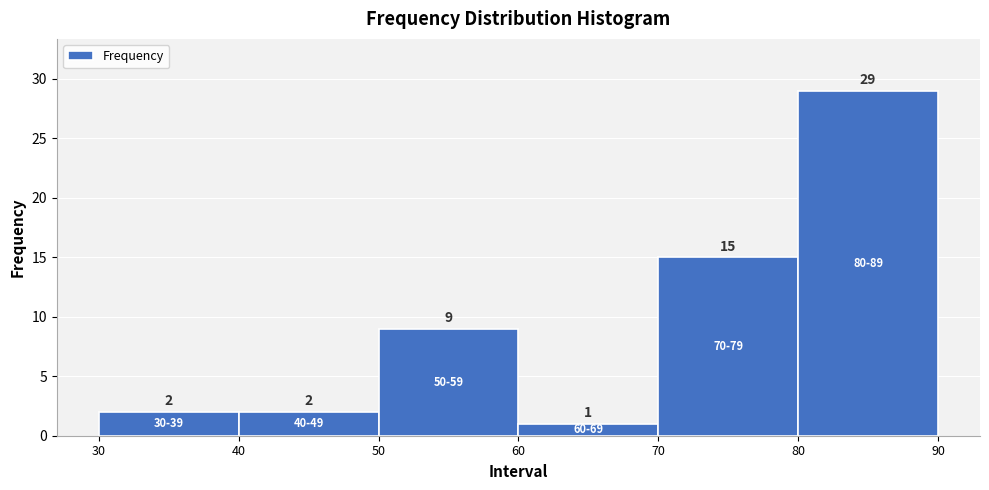

Which range on the x-axis has the tallest bar?

80 to 90